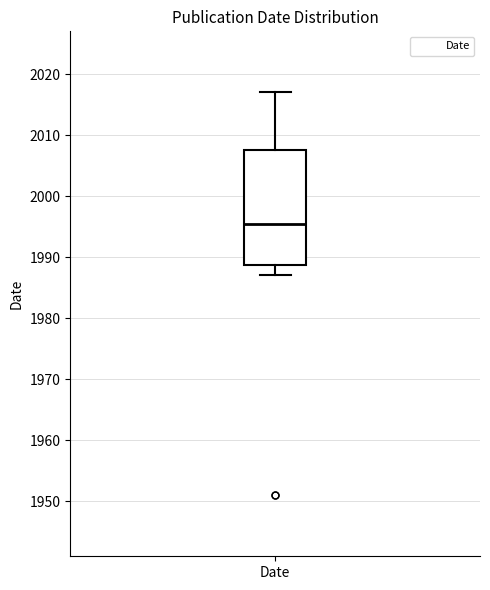

Where is the lower edge of the box for Date on the y-axis? The values are not printed on the chart, so give them approximately, as read against the axis.

1989